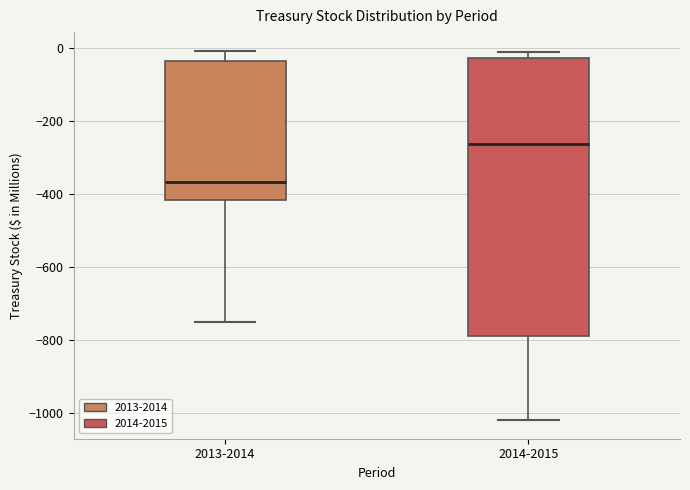

Comparing the boxes themselves (not the whiskers), which one is the tallest?

2014-2015